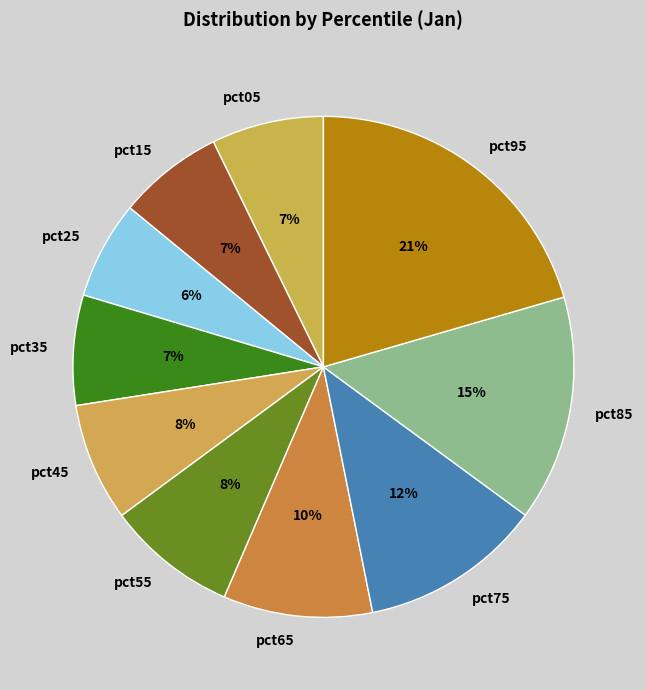

To the nearest percent, what is the average slice percentage?

10%